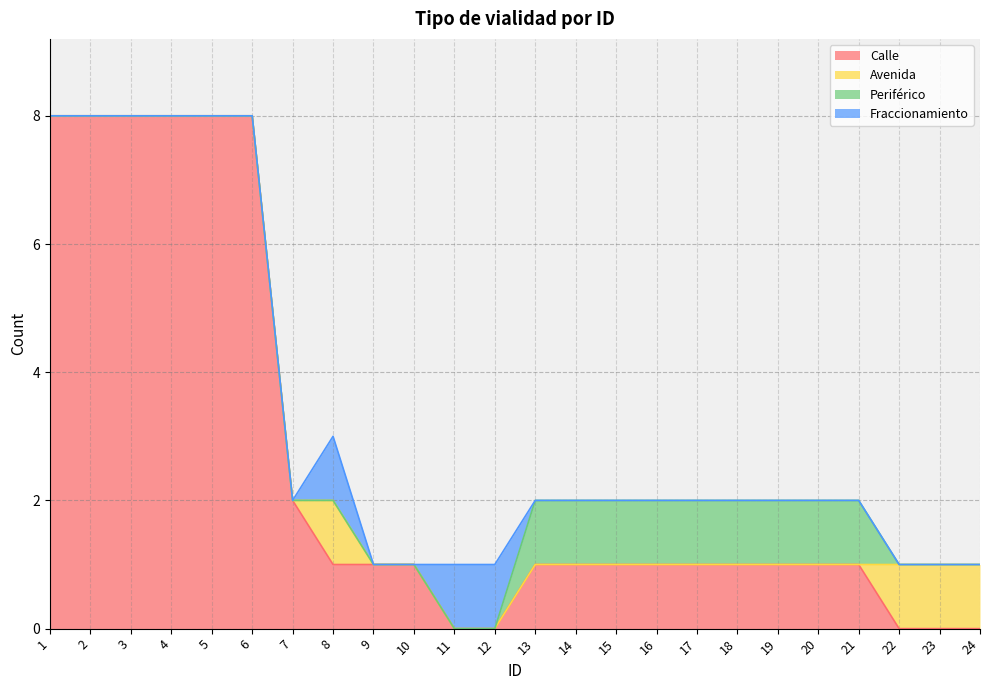

Rank the series by their maximum value, from highest to lowest.

Calle, Avenida, Periférico, Fraccionamiento